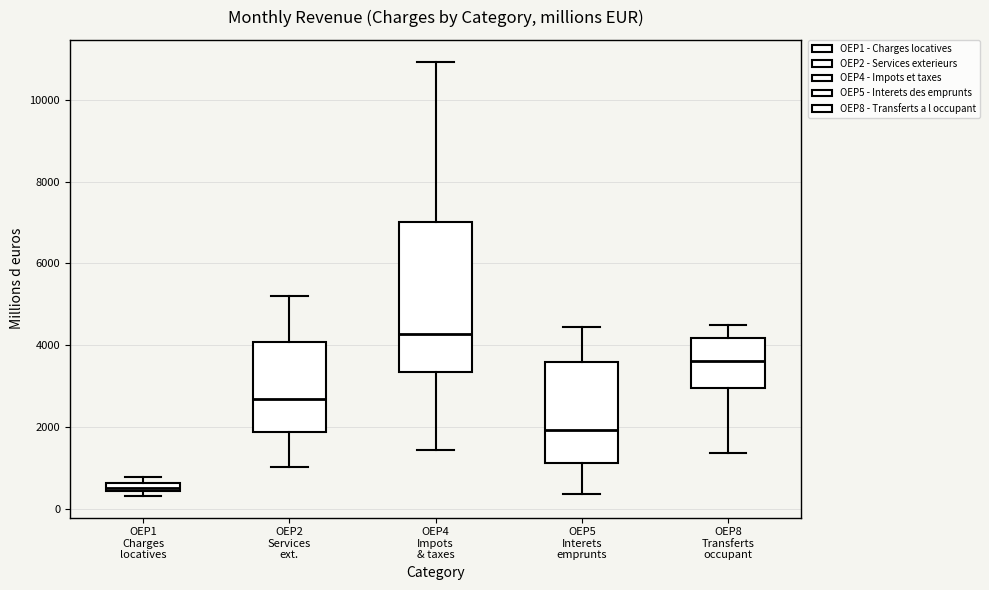

Comparing the boxes themselves (not the whiskers), which one is the tallest?

OEP4 Impots & taxes